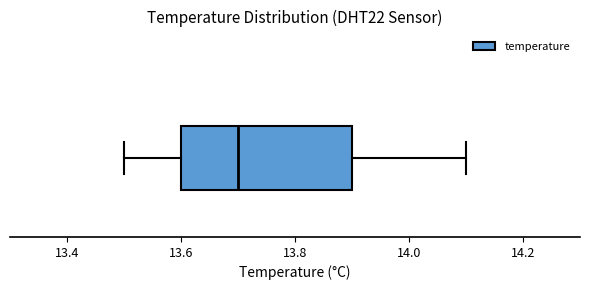

Transcribe this box plot: give where the median line is, the range the box spans, and where the two whiskers end, as read against the x-axis. The values are not printed on the chart, so give them approximately, as read against the axis.

median 13.7, box 13.6 to 13.9, whiskers 13.5 to 14.1